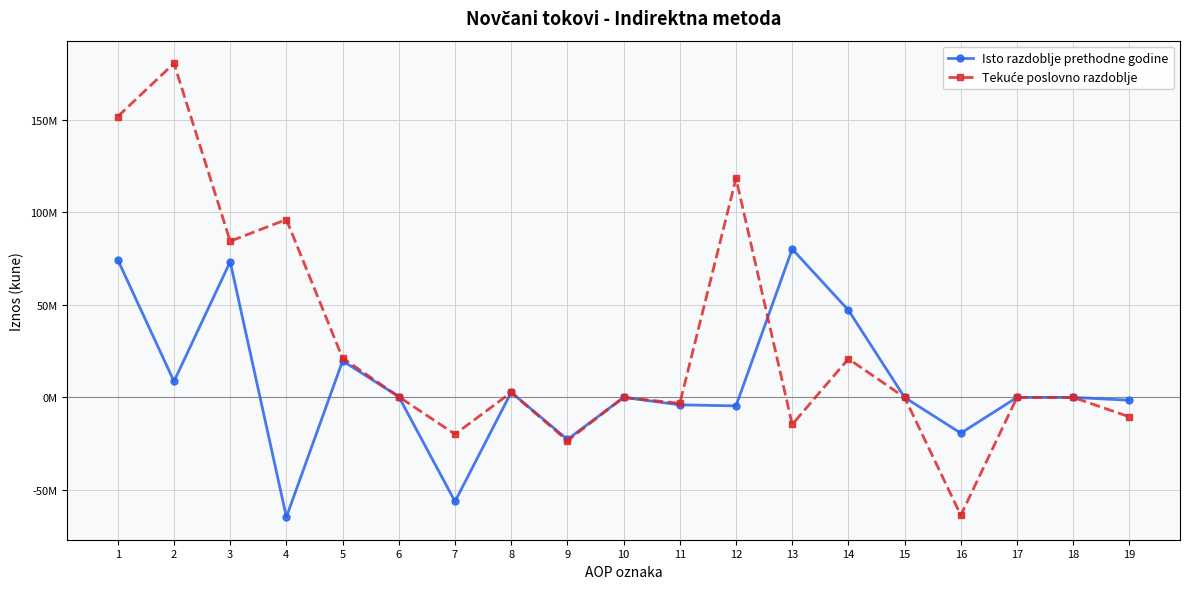

How many data points in Tekuće poslovno razdoblje are less than 0?

6